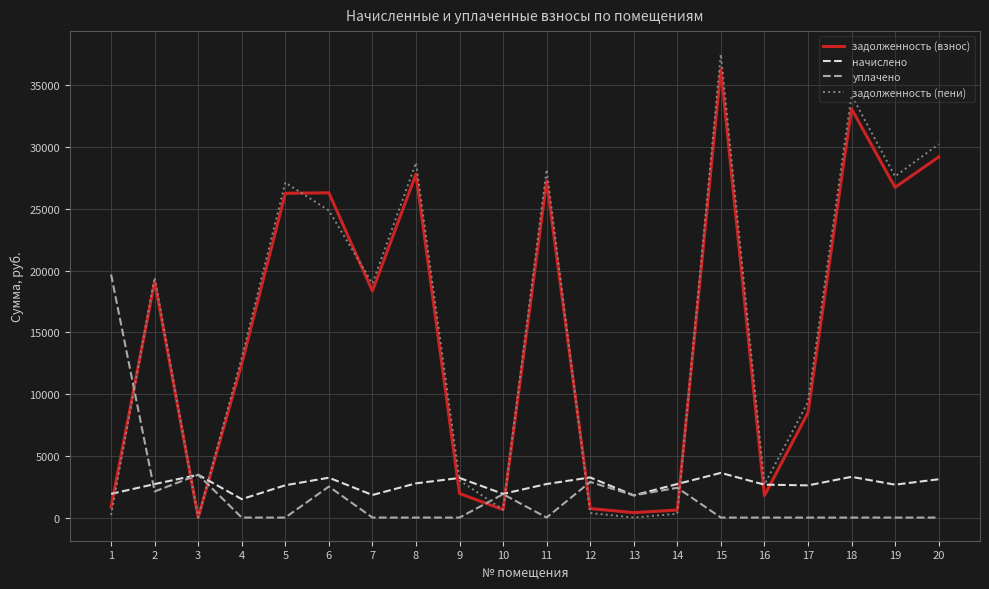

The задолженность (пени) series shows 3014.3 at 9. True or false?

True